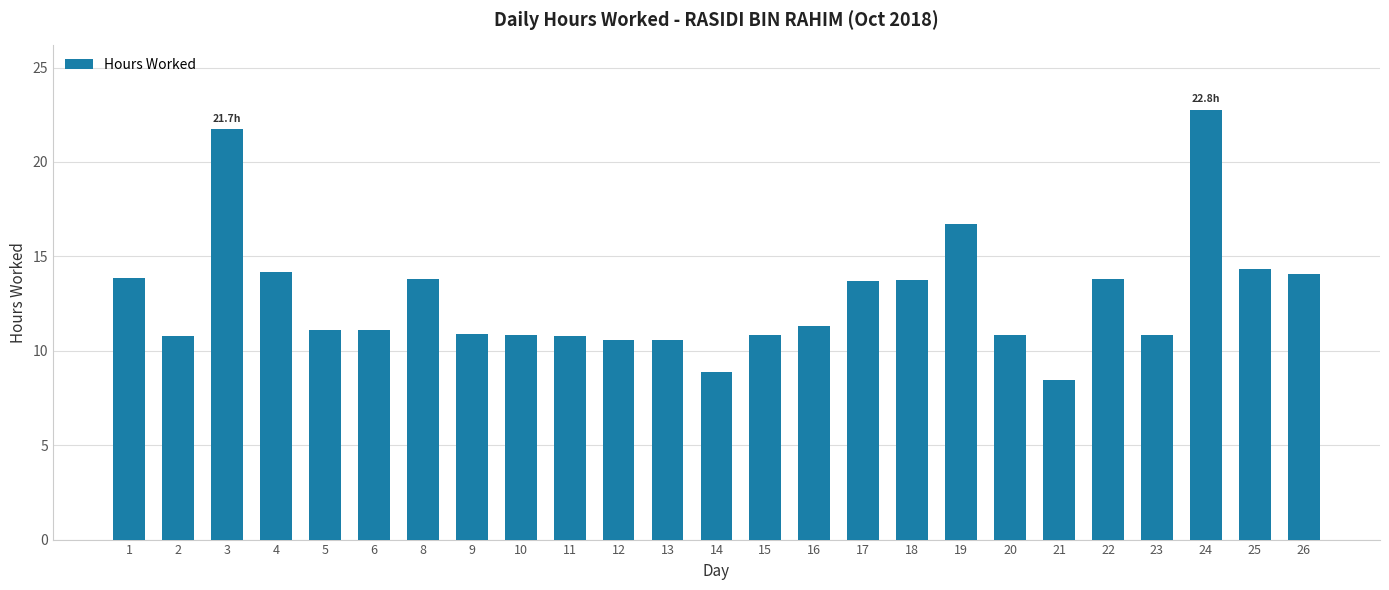

Where does the data first go above 11?

1